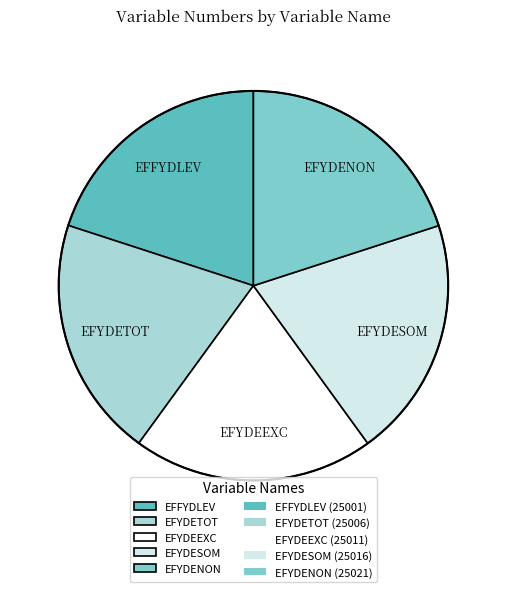

Does any single category account for the majority?

No